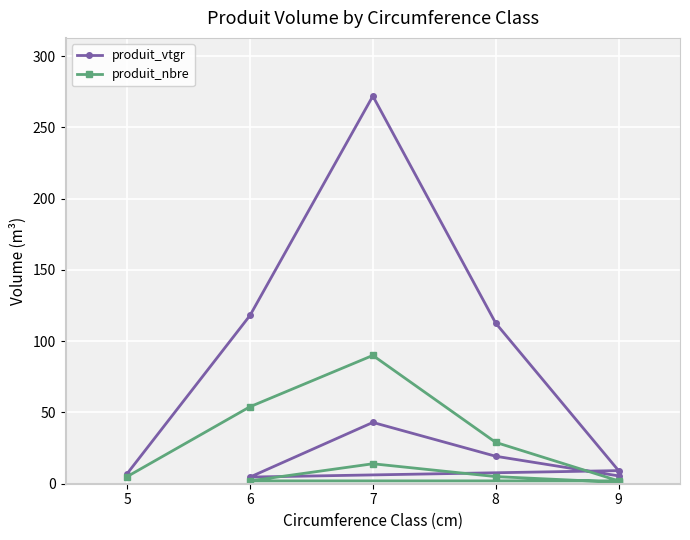

What is the highest value of the produit_vtgr series?

271.9